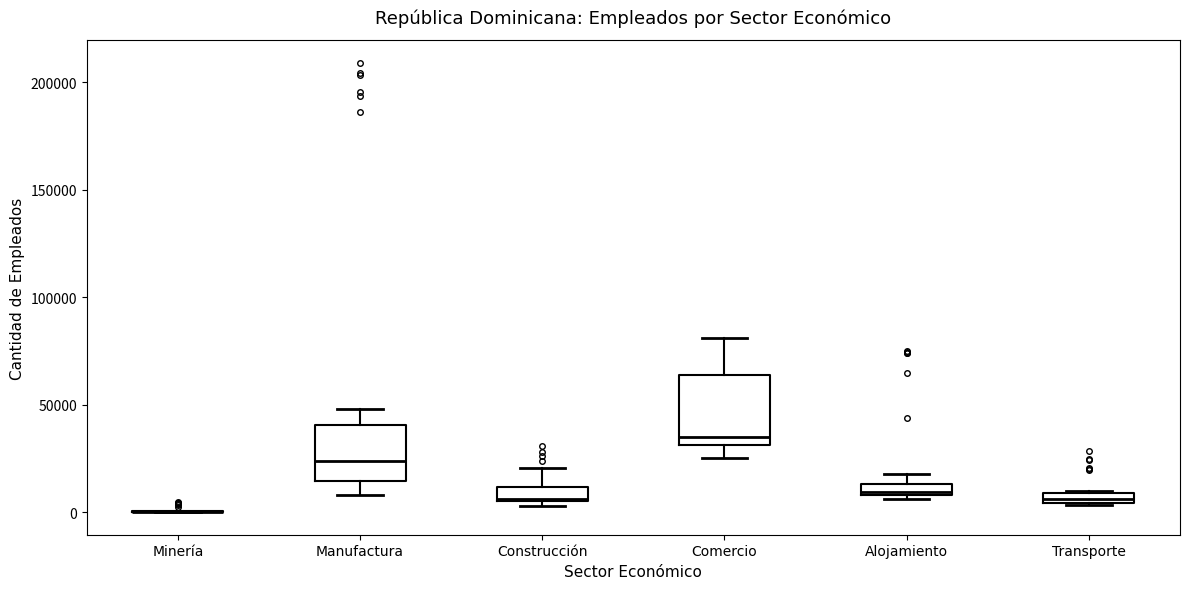

Which box is the tallest, from its lower edge to its upper edge?

Comercio